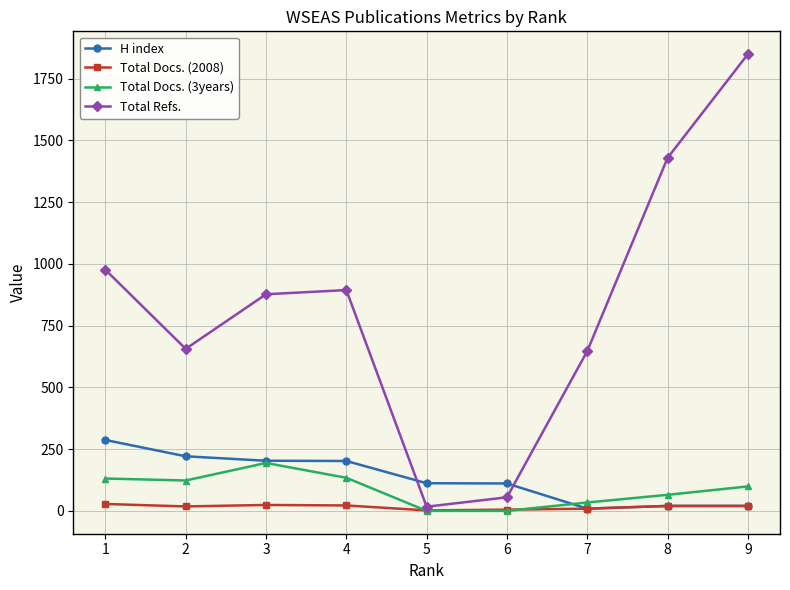

What is the difference between the maximum and minimum values in the H index series?

278